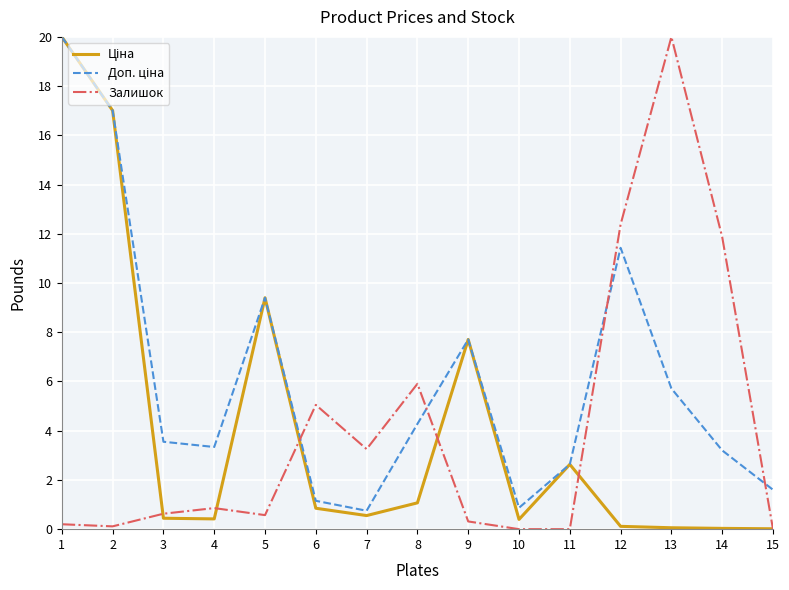

At which category is the sum across all series the highest?

1